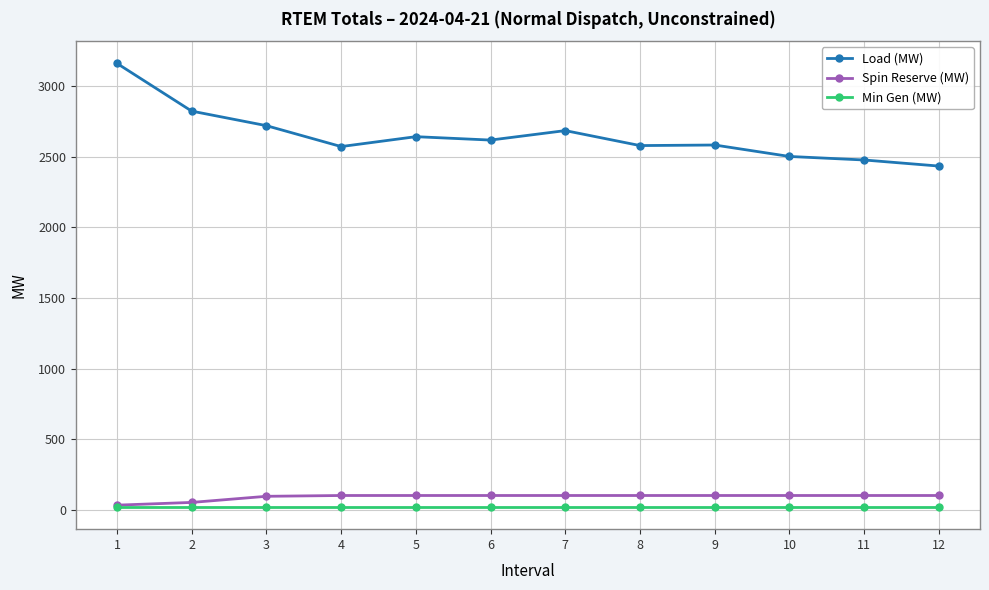

Where is the first local minimum for Load (MW)?

4